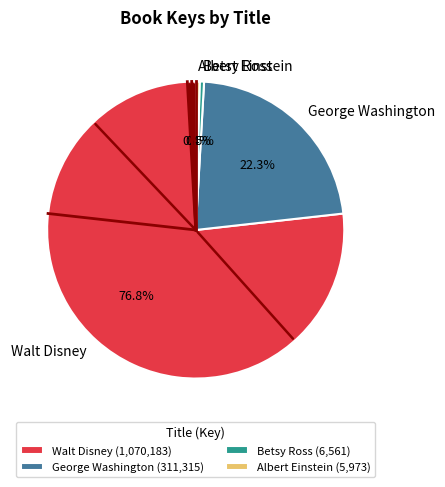

True or false: Albert Einstein accounts for 9% of the total.

False